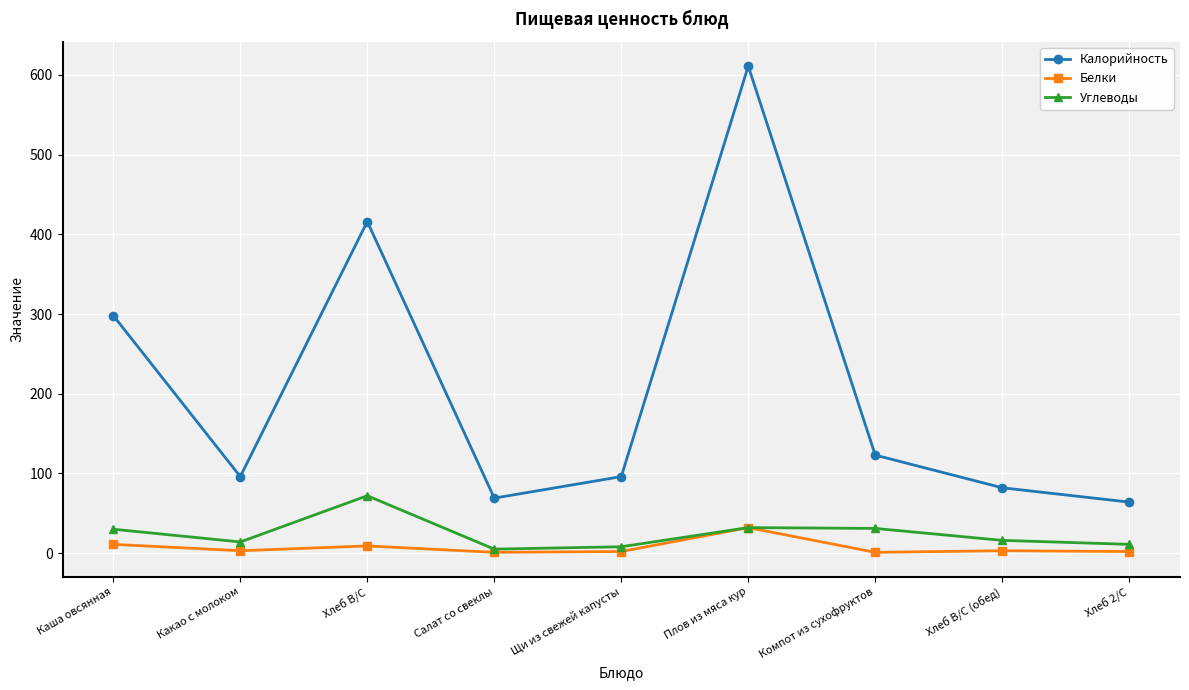

Which series changed the most between Компот из сухофруктов and Хлеб 2/С?

Калорийность